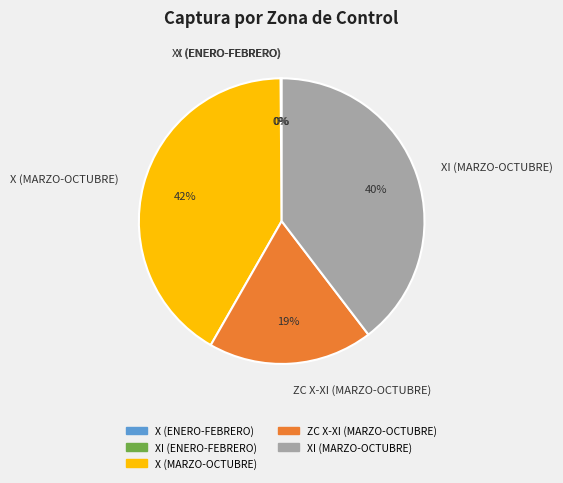

True or false: X (MARZO-OCTUBRE) accounts for 42% of the total.

True